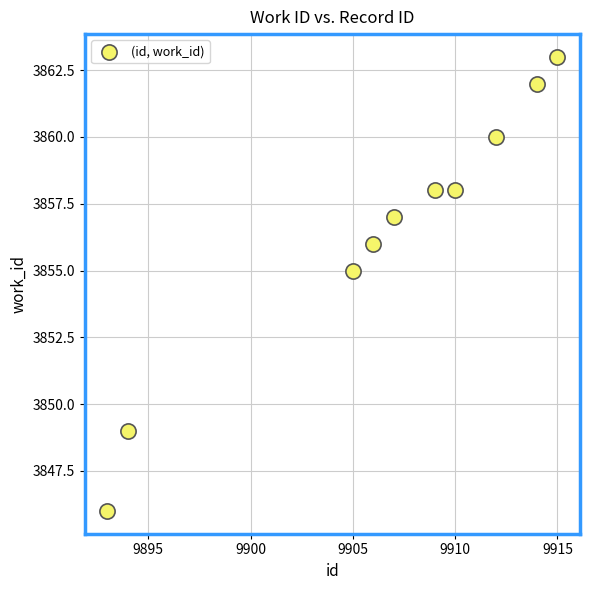

What is the average Y value?

3856